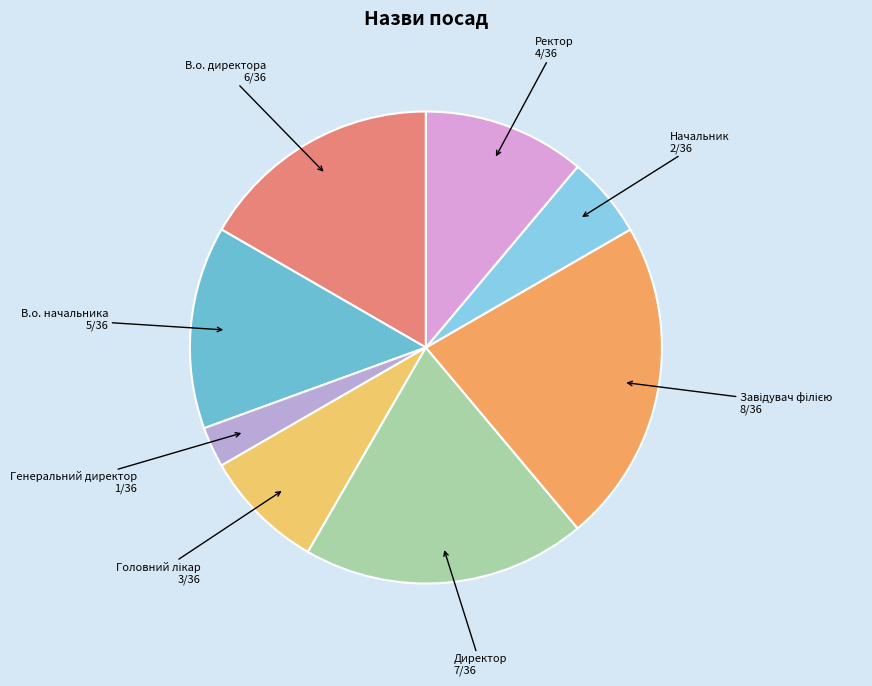

Which slice is the smallest?

Генеральний директор